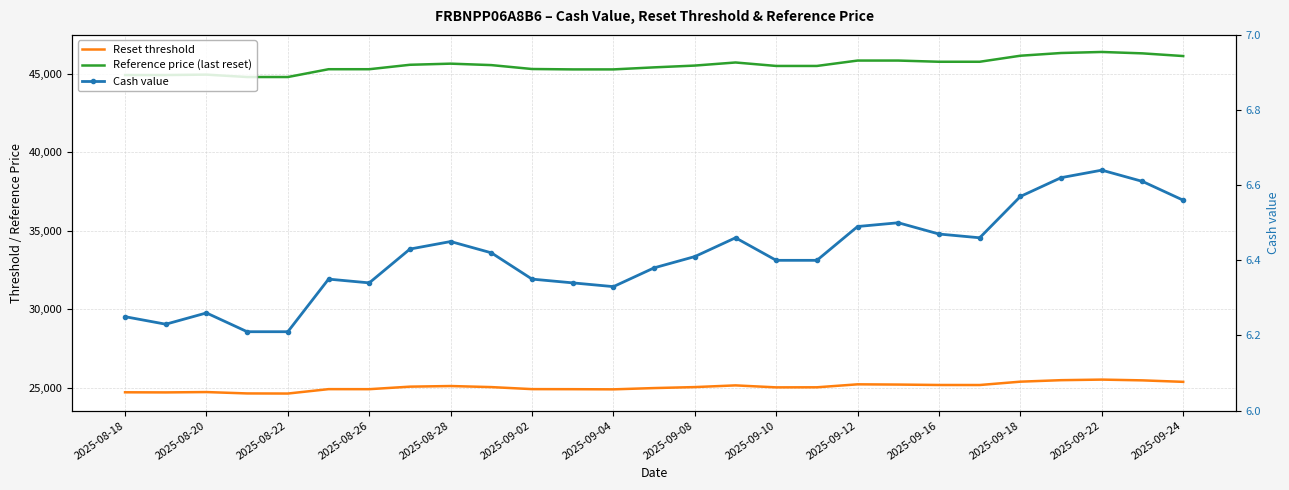

Read the Reference price (last reset) value at 25.

46292.8